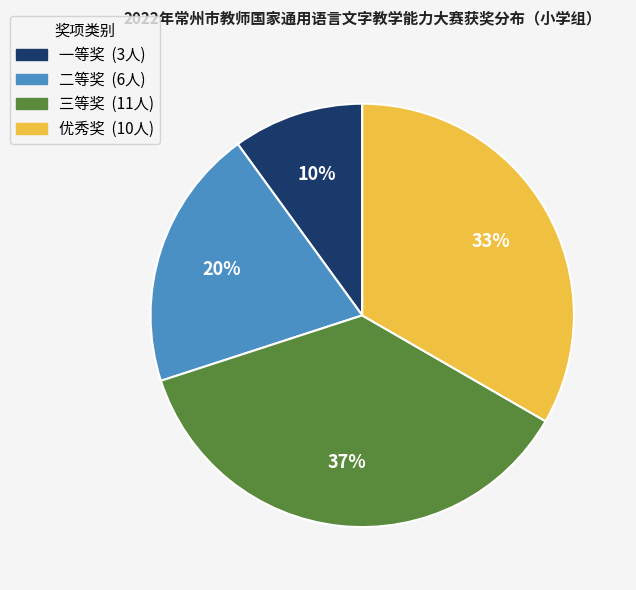

Is 优秀奖 the majority of the pie?

No